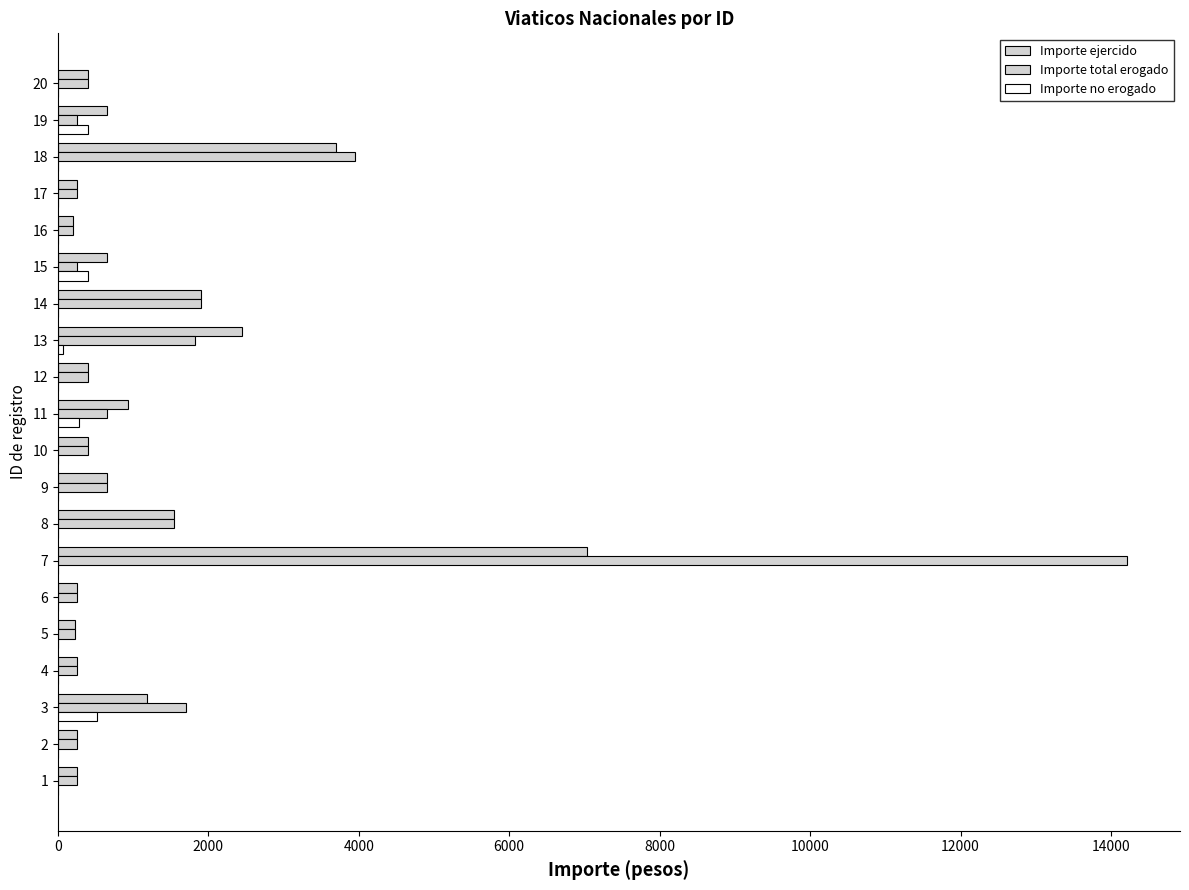

How many categories are shown in the chart?

20